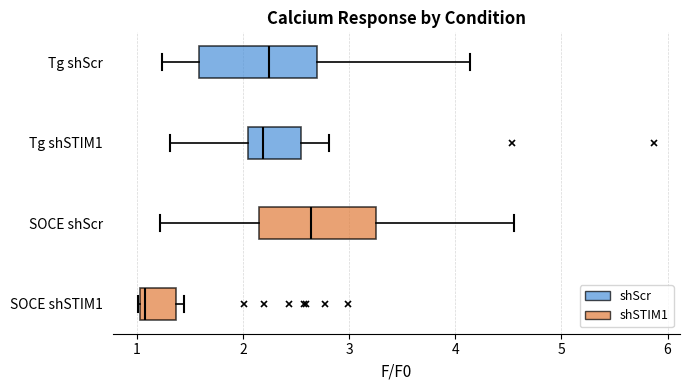

Which box has the furthest to the right median line?

SOCE shScr